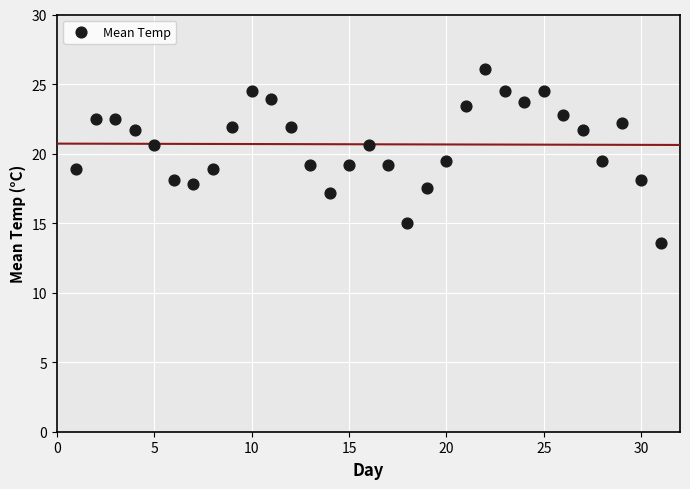

What is the range of Y values (max minus min)?

12.5